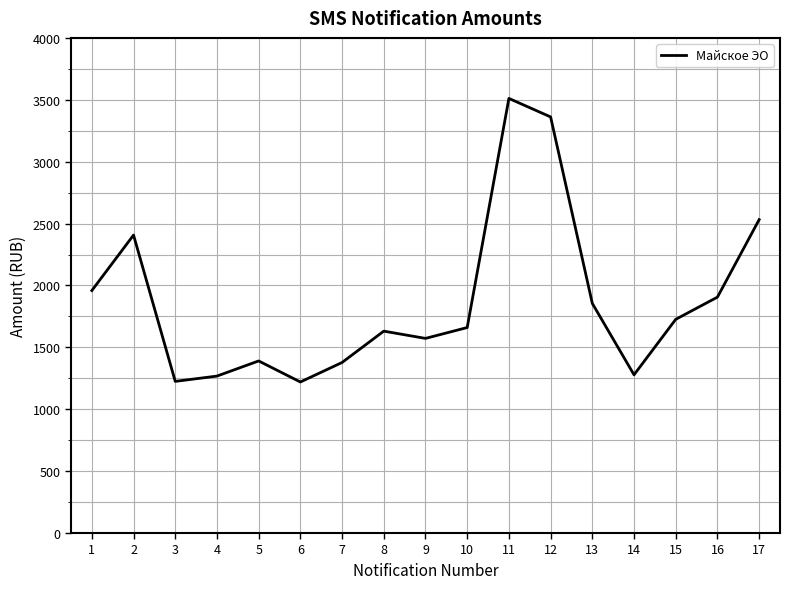

At which label does the data first exceed 1660?

1